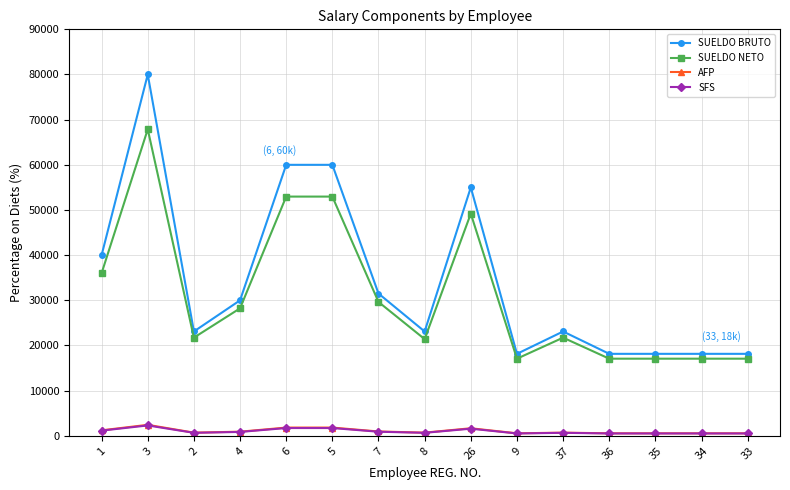

At which category does SUELDO BRUTO reach its first local valley?

2